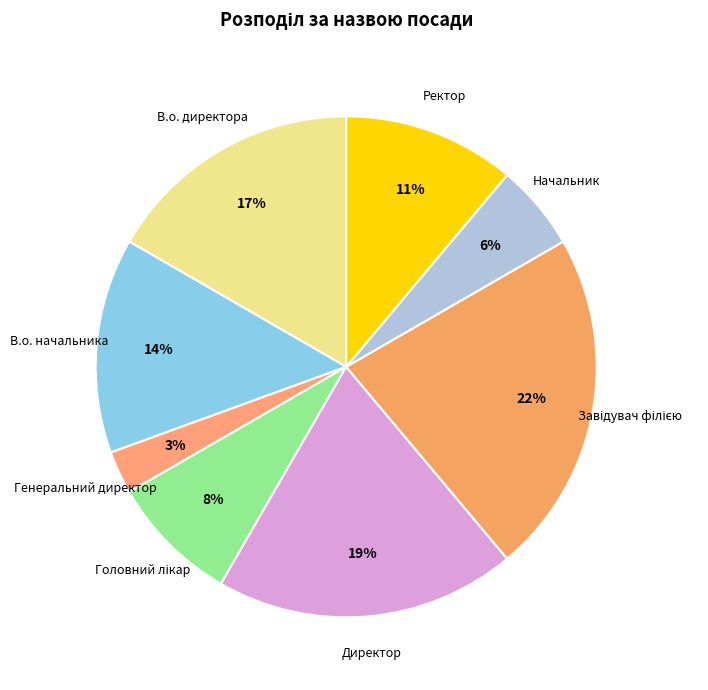

Which has a higher value, В.о. директора or В.о. начальника?

В.о. директора